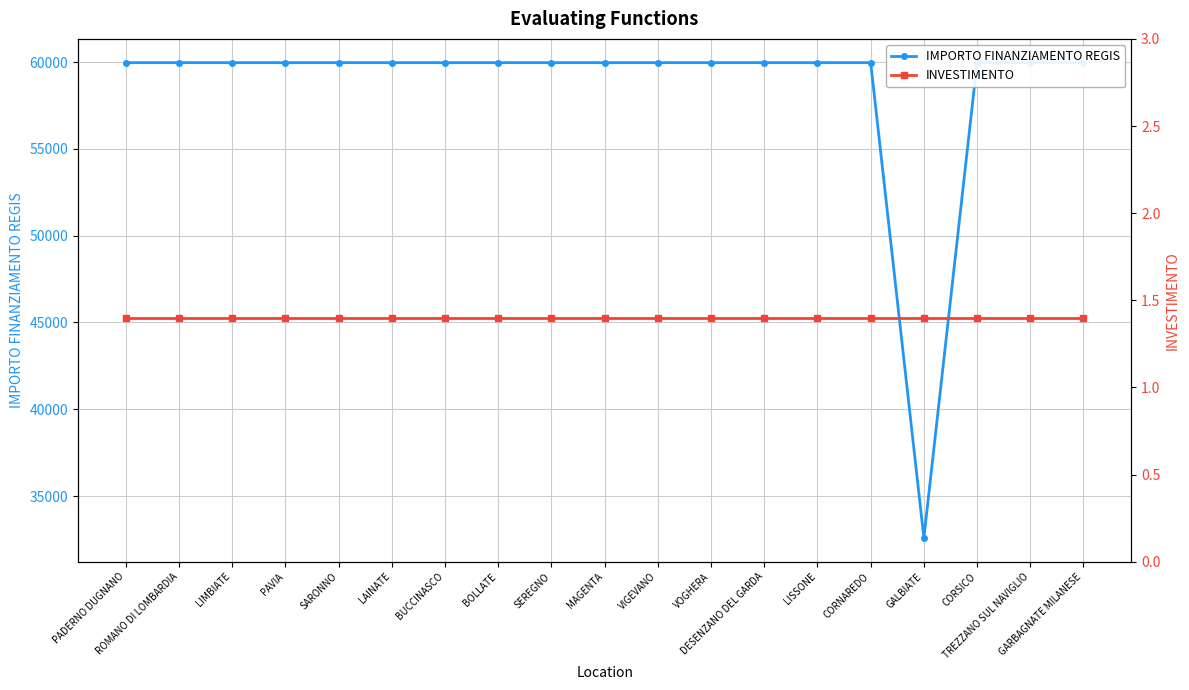

Where is the first local minimum for IMPORTO FINANZIAMENTO REGIS?

GALBIATE